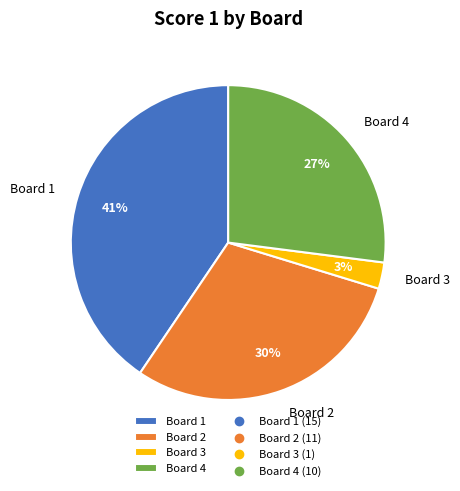

Do Board 4 and Board 1 together represent more than half of the pie?

Yes